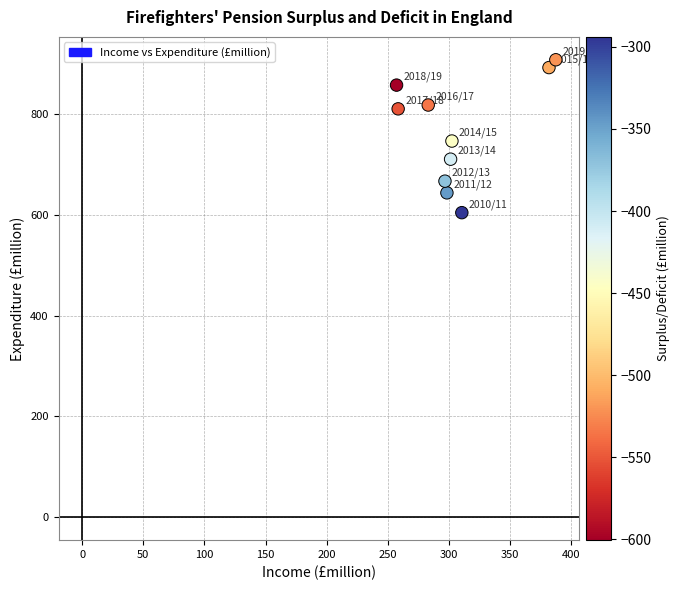

What is the average Y value?

765.9